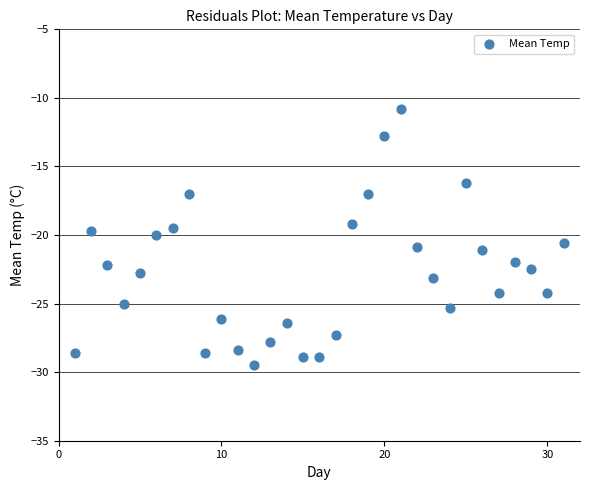

What is the range of Y values (max minus min)?

18.7